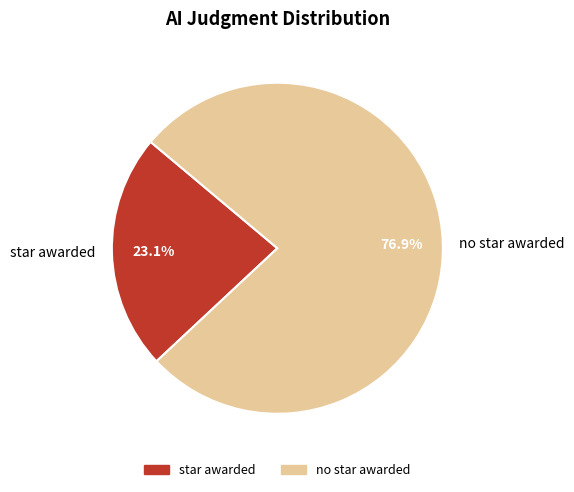

What percentage is the no star awarded slice, to the nearest percent?

77%